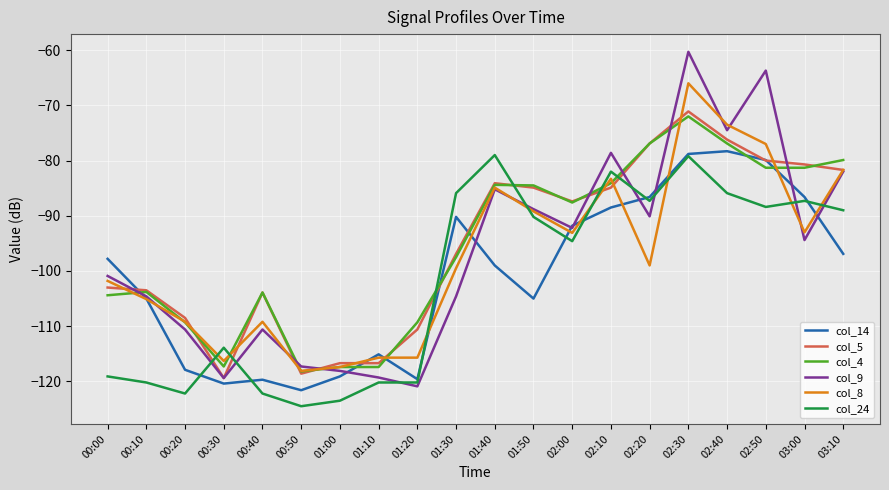

What position from the left is 03:10?

20